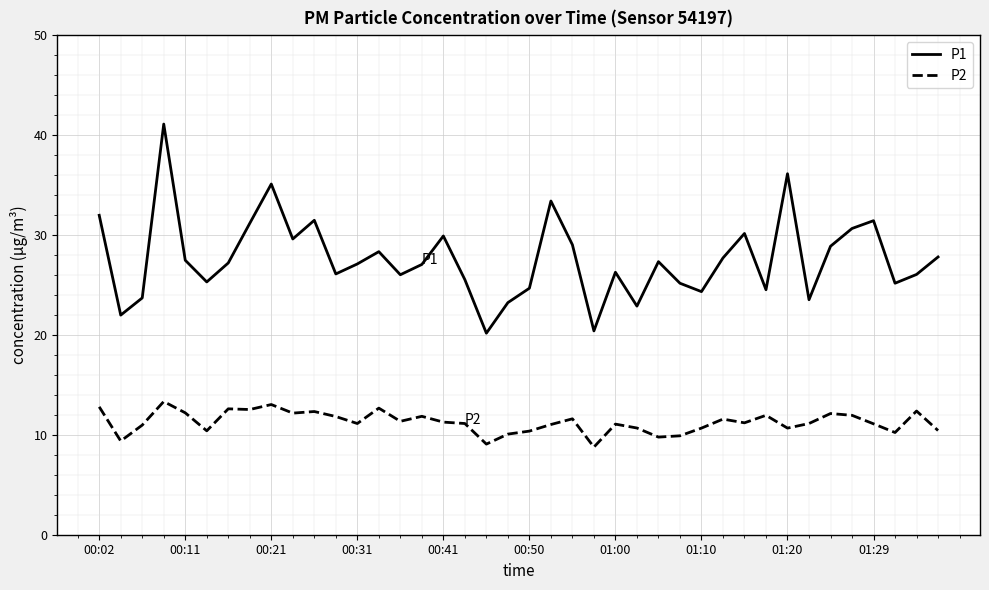

In P2, how many points are higher than both neighbors (excluding endpoints)?

12